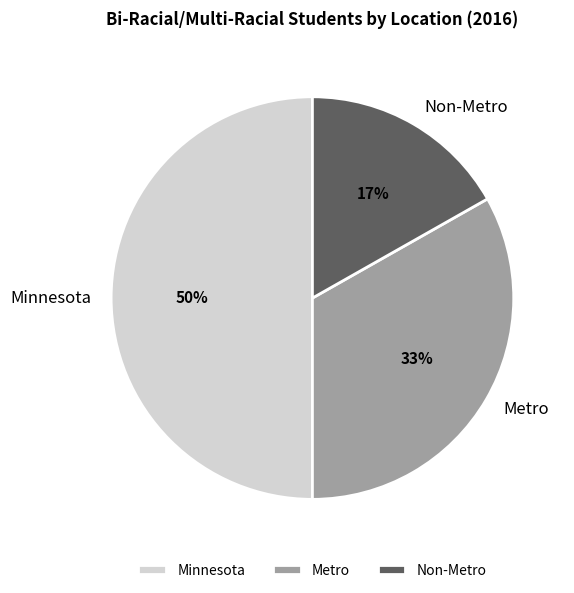

To the nearest percent, what portion does Minnesota represent?

50%